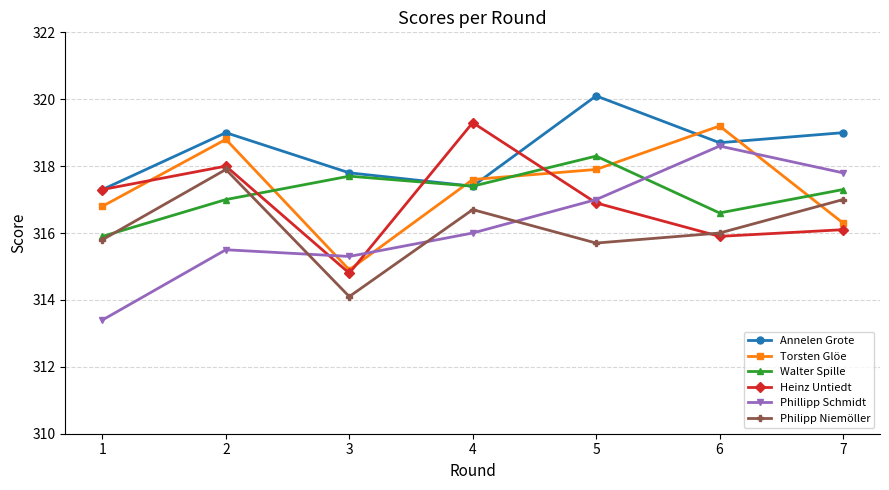

What is the difference between the second highest and minimum values in the Torsten Glöe series?

3.9